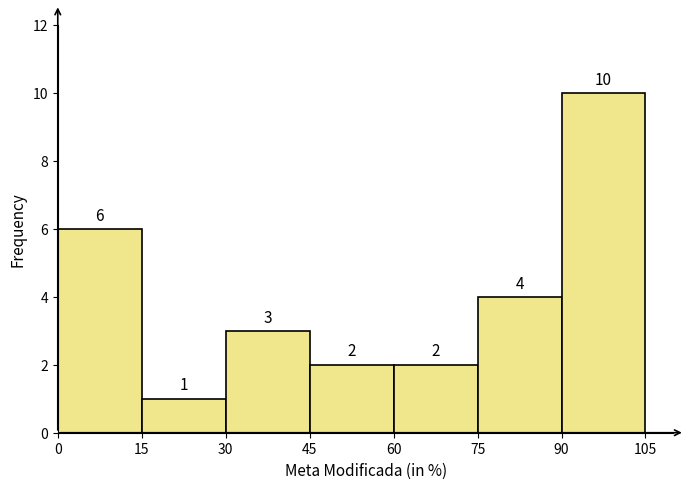

How tall is the bar that spans 15 to 30 on the x-axis?

1